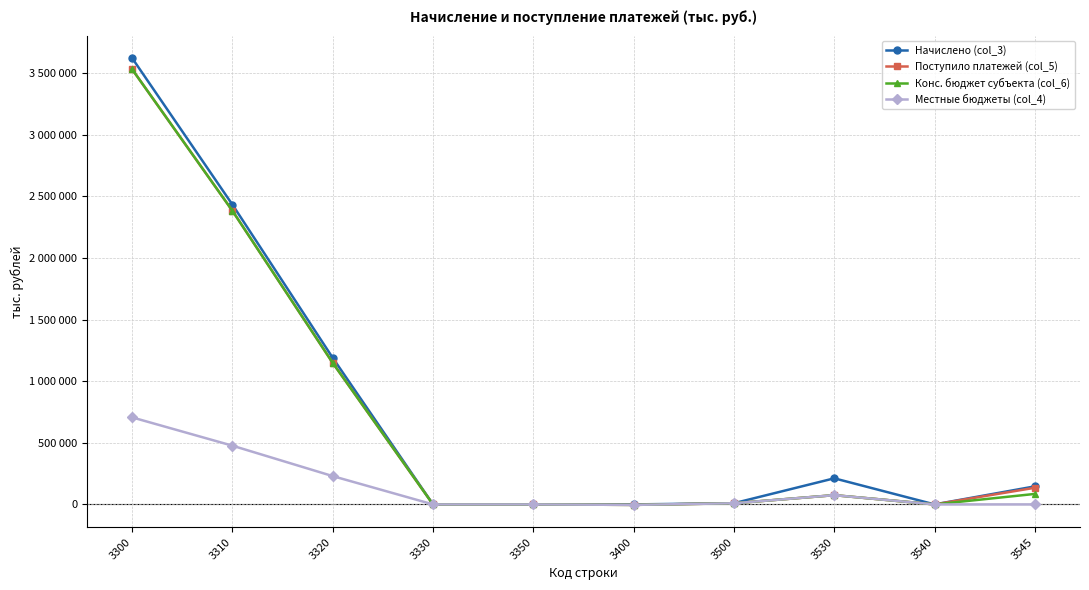

Rank the categories by Конс. бюджет субъекта (col_6) value from highest to lowest.

3300, 3310, 3320, 3545, 3530, 3500, 3540, 3330, 3350, 3400